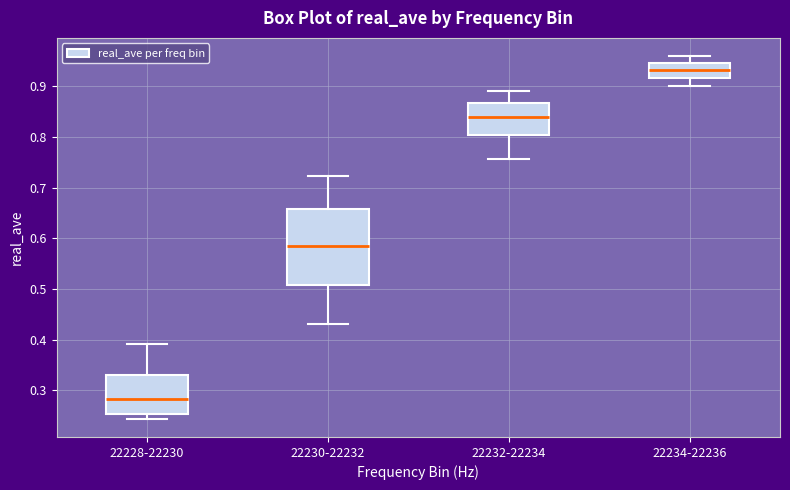

Where does the upper whisker of the box for 22230-22232 end on the y-axis? The values are not printed on the chart, so give them approximately, as read against the axis.

0.72